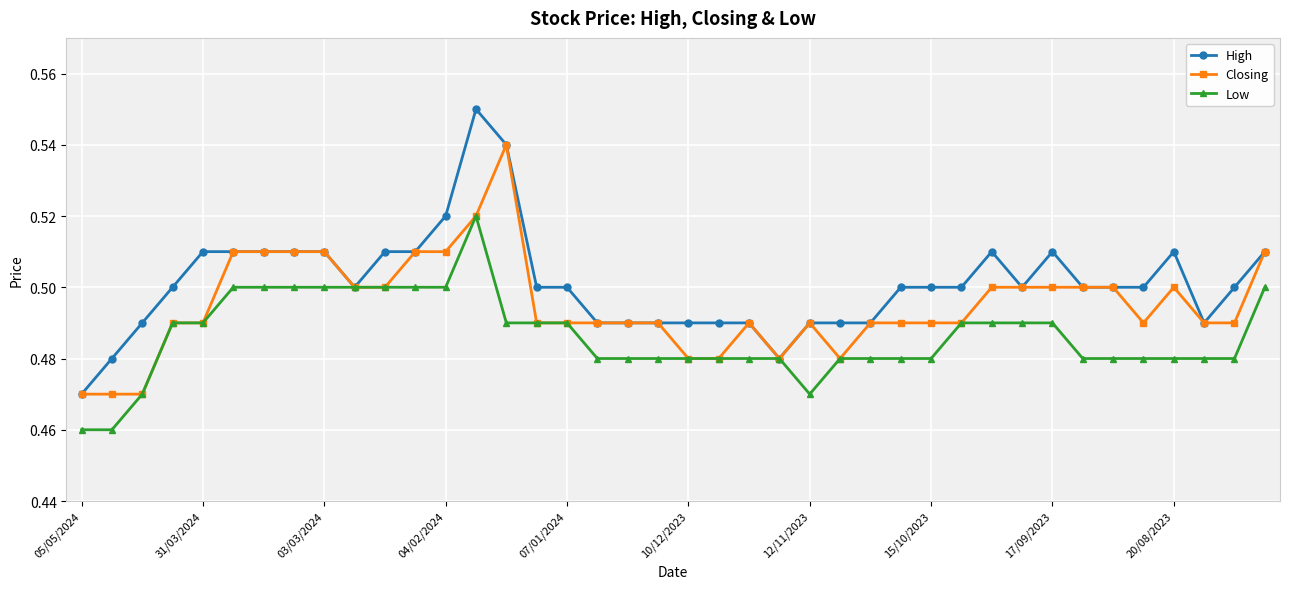

At how many categories does at least one series exceed 0?

40